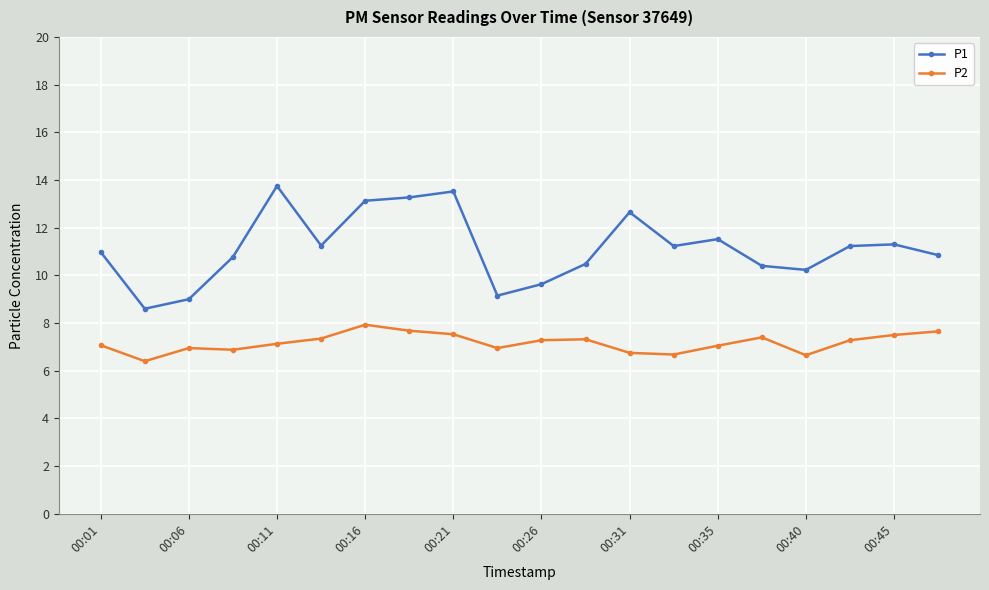

True or false: P1 has more than 0 interior local peaks.

True